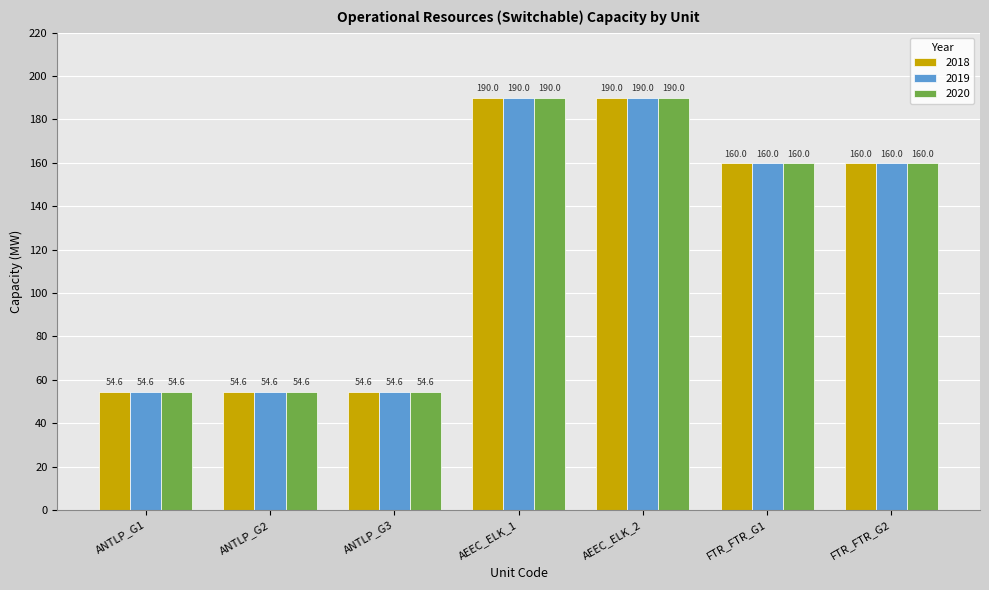

At how many categories does at least one series exceed 130?

4